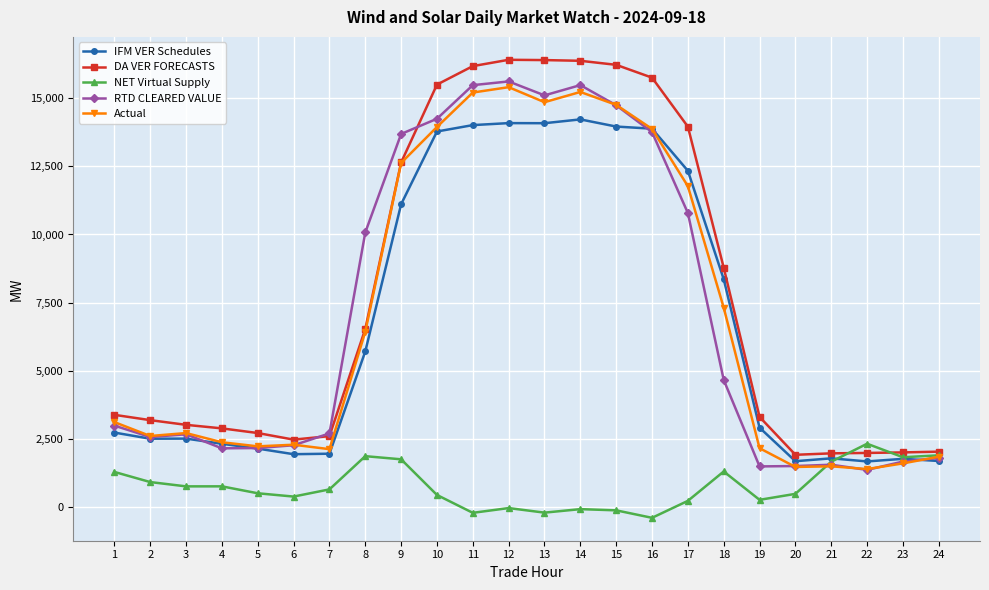

How many data points in DA VER FORECASTS are less than 3382?

12